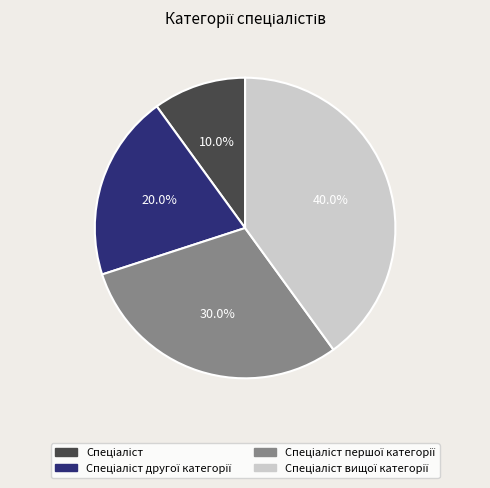

Is there a majority slice in this chart?

No